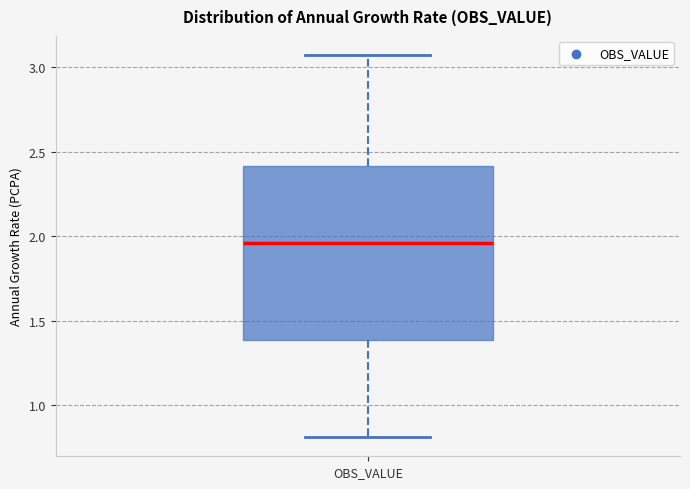

Read this box plot against the y-axis: the position of the median line, the range covered by the box, and the ends of both whiskers. The values are not printed on the chart, so give them approximately, as read against the axis.

median 1.95, box 1.40 to 2.40, whiskers 0.80 to 3.05